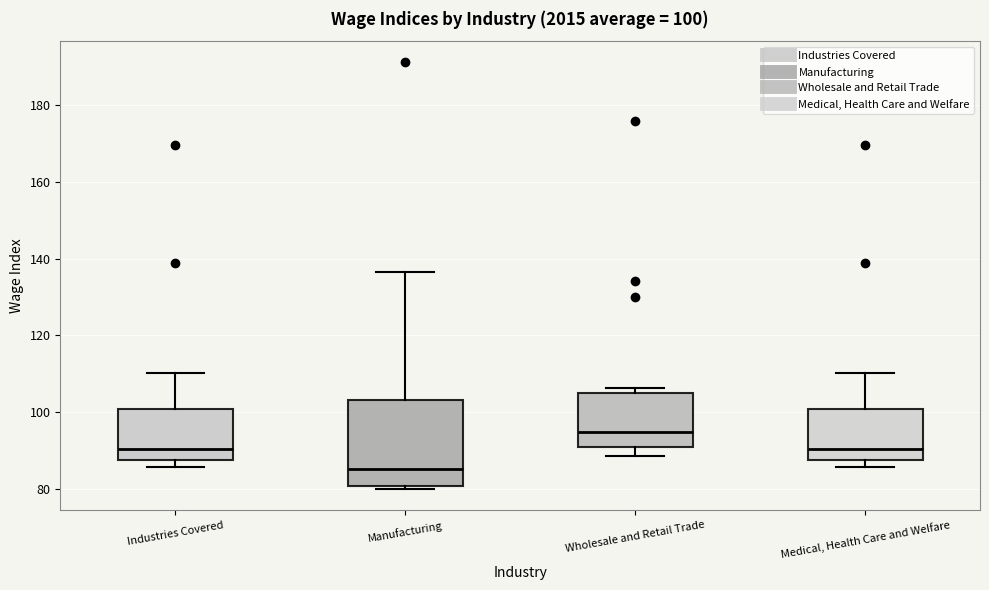

Which box has the highest median line?

Wholesale and Retail Trade